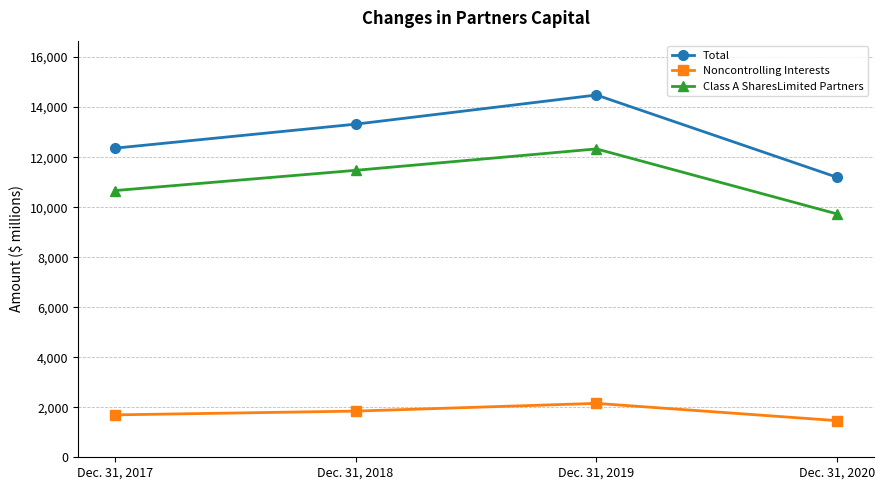

Is the value of Noncontrolling Interests at Dec. 31, 2019 greater than the value of Total at Dec. 31, 2019?

No